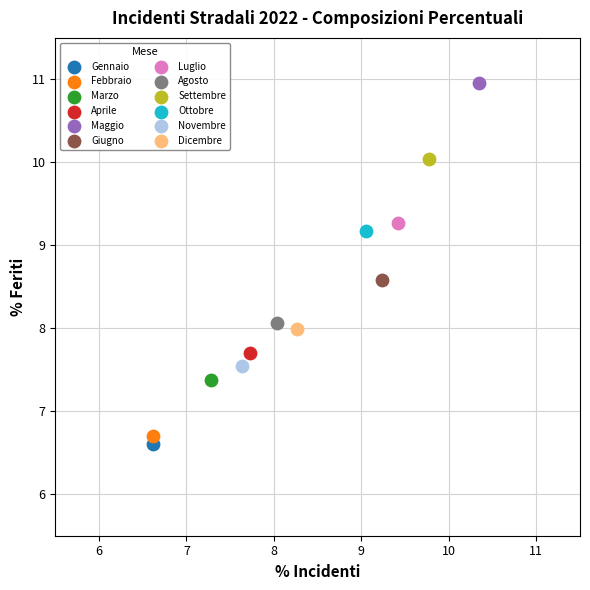

Which series reaches the maximum Y coordinate?

Maggio